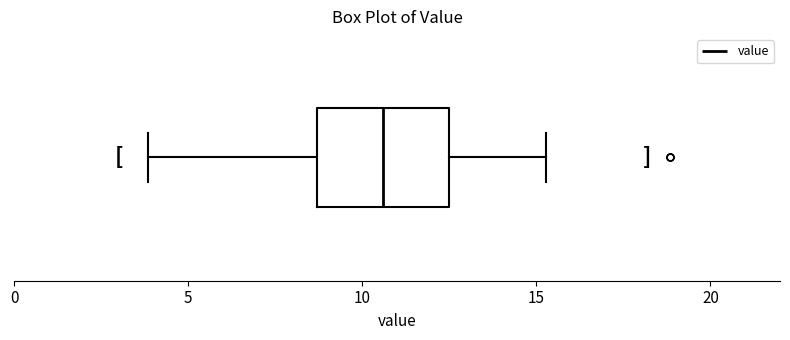

Where is the left edge of the box on the x-axis? The values are not printed on the chart, so give them approximately, as read against the axis.

8.5